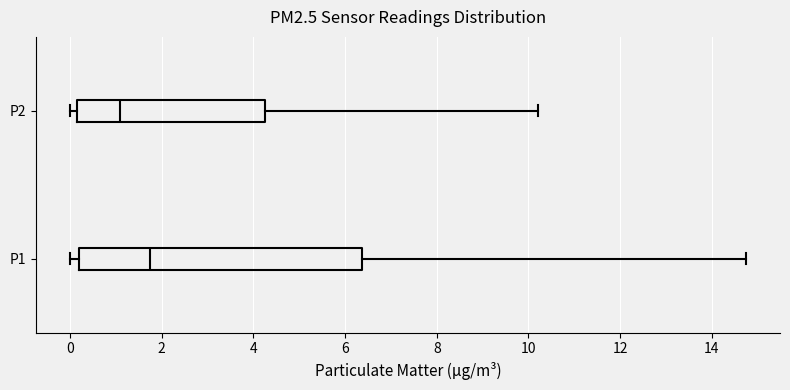

Reading bottom to top, transcribe this box plot: for each box, give where its median line is, the range the box spans, and where its two whiskers end, as read against the x-axis. The values are not printed on the chart, so give them approximately, as read against the axis.

P1: median 1.8, box 0.2 to 6.4, whiskers 0.0 to 14.8
P2: median 1.2, box 0.2 to 4.2, whiskers 0.0 to 10.2